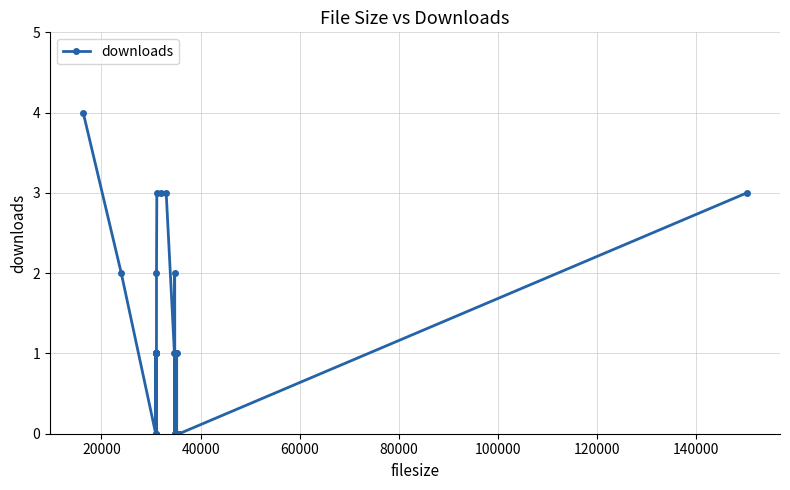

What is the sum of all values?

34